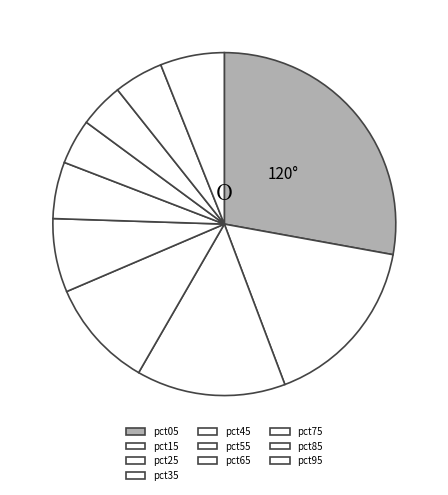

How many slices are in this pie chart?

10